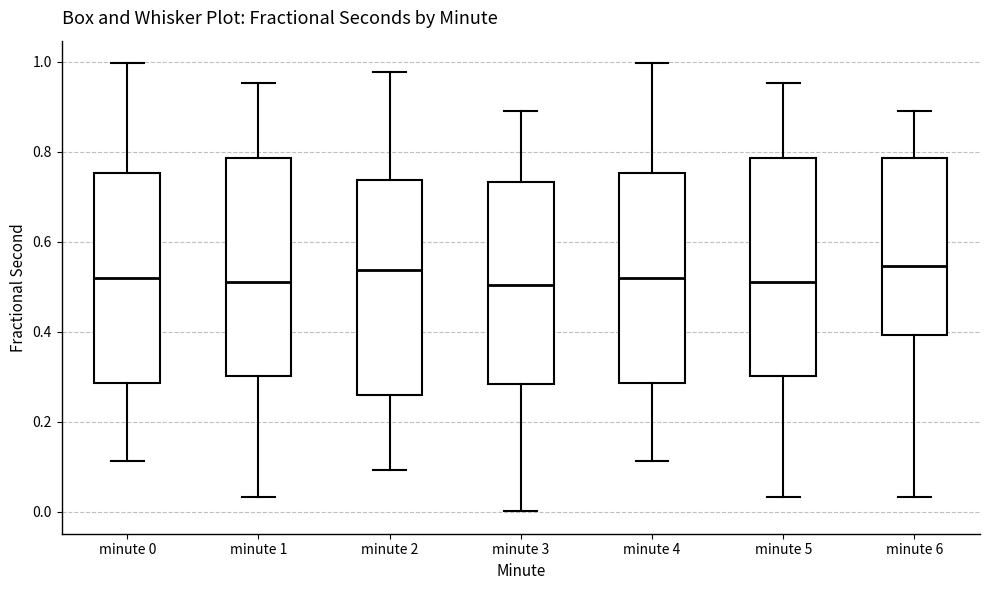

Reading left to right, read every box against the y-axis: the position of its median line, the range the box covers, and the ends of its whiskers. The values are not printed on the chart, so give them approximately, as read against the axis.

minute 0: median 0.52, box 0.28 to 0.76, whiskers 0.12 to 1.00
minute 1: median 0.52, box 0.30 to 0.78, whiskers 0.04 to 0.96
minute 2: median 0.54, box 0.26 to 0.74, whiskers 0.10 to 0.98
minute 3: median 0.50, box 0.28 to 0.74, whiskers 0.00 to 0.90
minute 4: median 0.52, box 0.28 to 0.76, whiskers 0.12 to 1.00
minute 5: median 0.52, box 0.30 to 0.78, whiskers 0.04 to 0.96
minute 6: median 0.54, box 0.40 to 0.78, whiskers 0.04 to 0.90